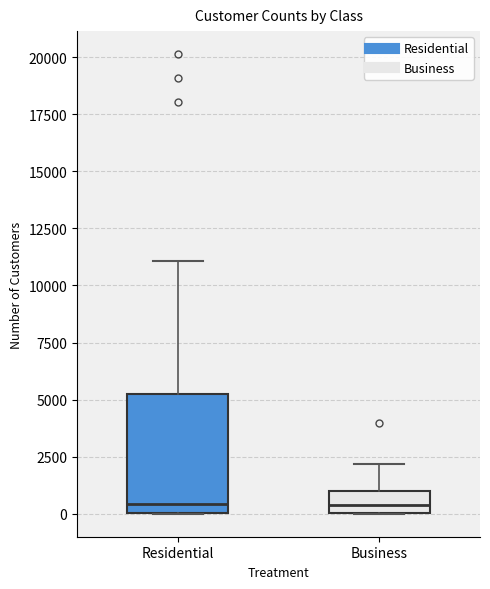

Comparing the boxes themselves (not the whiskers), which one is the tallest?

Residential